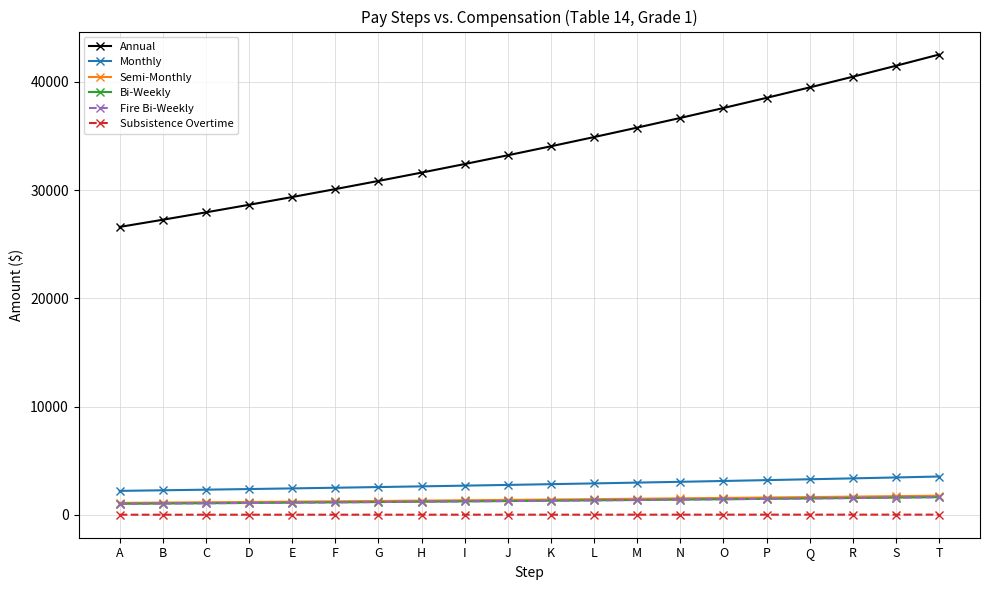

True or false: Subsistence Overtime has a value of 19.9 at L.

True